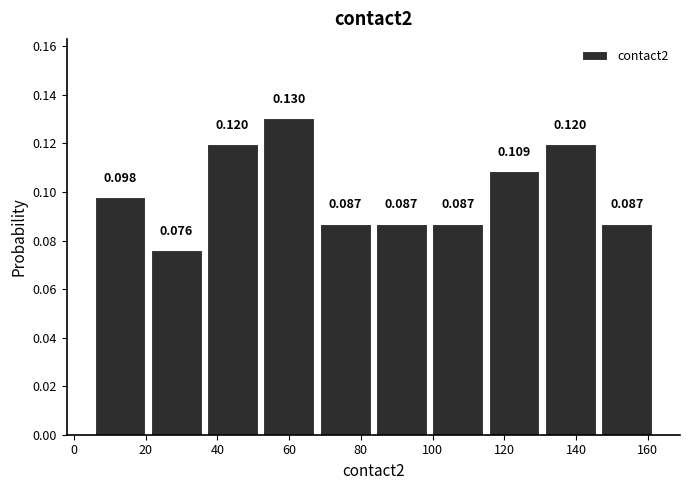

Reading left to right, list every bar in this chart as the range it spans on the x-axis followed by its height. The bar edges are not printed on the chart, so give them approximately, as read against the axis.

6 to 20: 0.098
20 to 36: 0.076
36 to 52: 0.120
52 to 68: 0.130
68 to 84: 0.087
84 to 100: 0.087
100 to 114: 0.087
114 to 130: 0.109
130 to 146: 0.120
146 to 162: 0.087